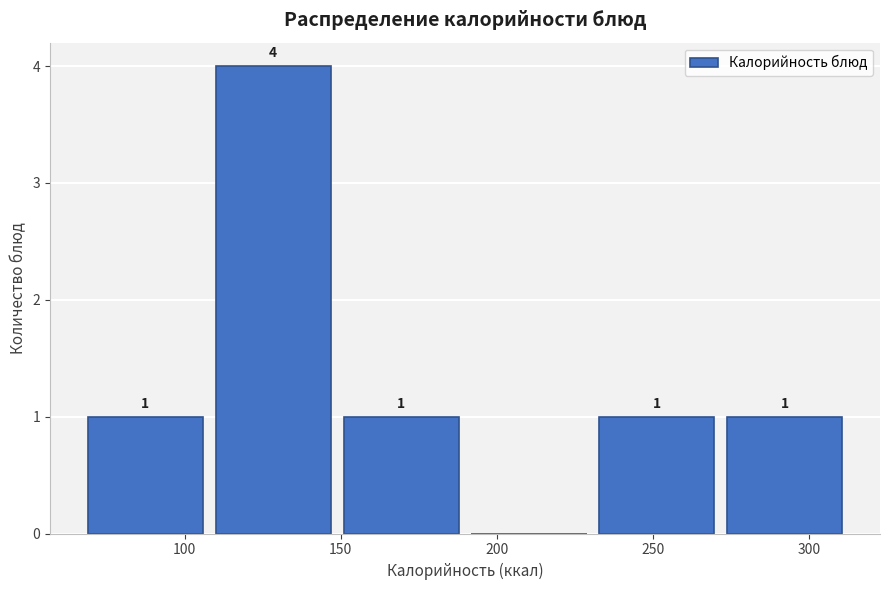

Over which range of the x-axis is the bar tallest?

110 to 150